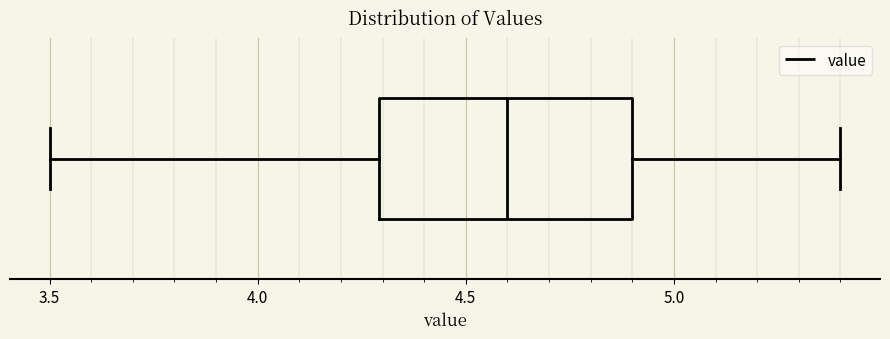

Read this box plot against the x-axis: the position of the median line, the range covered by the box, and the ends of both whiskers. The values are not printed on the chart, so give them approximately, as read against the axis.

median 4.6, box 4.3 to 4.9, whiskers 3.5 to 5.4